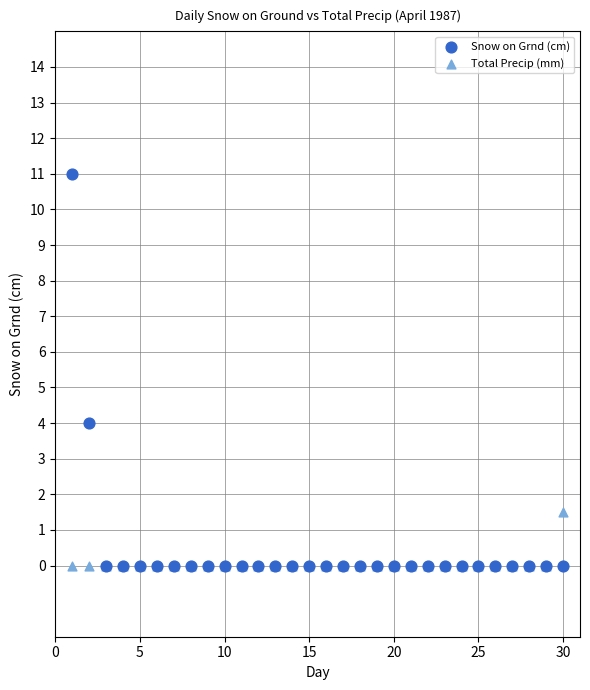

Which series contains the highest Y value?

Snow on Grnd (cm)